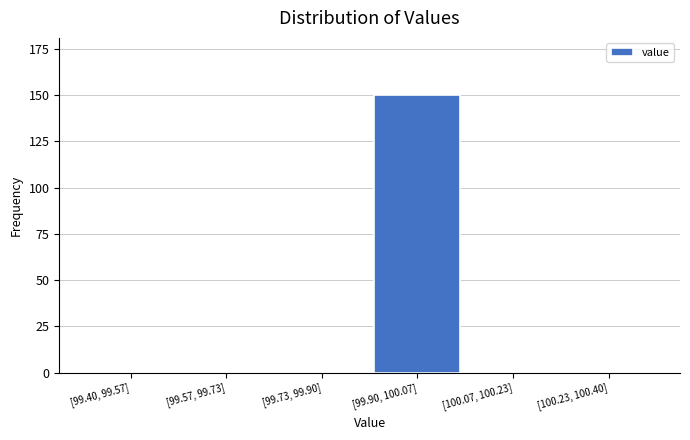

Reading left to right, extract all data points from this chart.

[99.40, 99.57]=0	[99.57, 99.73]=0	[99.73, 99.90]=0	[99.90, 100.07]=150	[100.07, 100.23]=0	[100.23, 100.40]=0